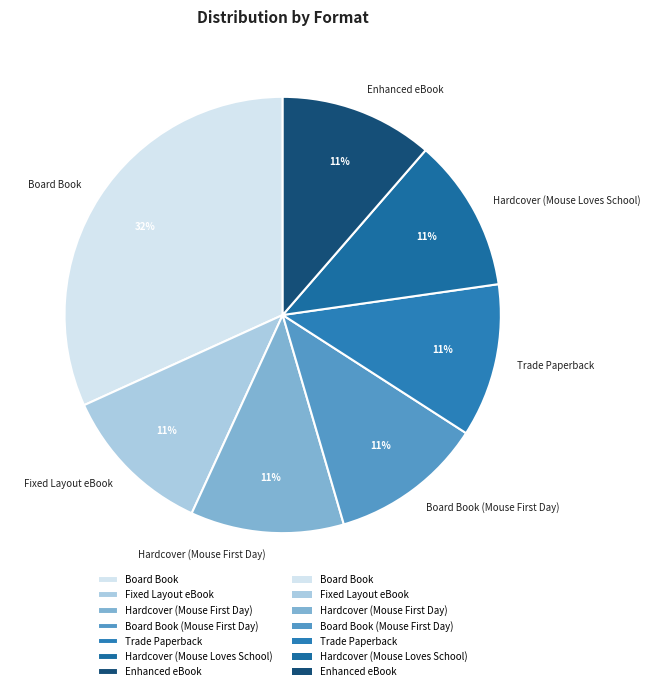

How many segments does this pie chart have?

7